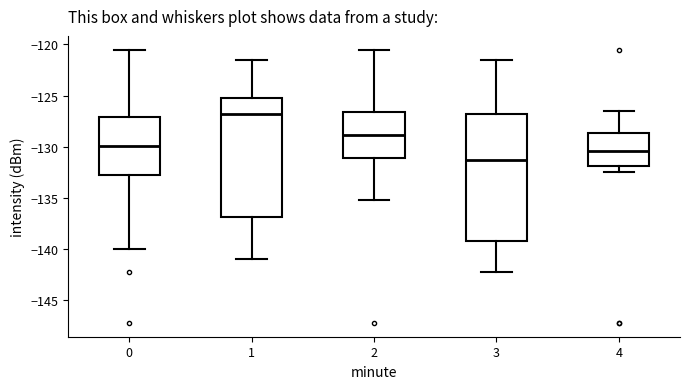

Reading left to right, read every box against the y-axis: the position of its median line, the range the box covers, and the ends of its whiskers. The values are not printed on the chart, so give them approximately, as read against the axis.

0: median -130.0, box -133.0 to -127.0, whiskers -140.0 to -120.5
1: median -127.0, box -137.0 to -125.0, whiskers -141.0 to -121.5
2: median -129.0, box -131.0 to -126.5, whiskers -135.0 to -120.5
3: median -131.5, box -139.0 to -127.0, whiskers -142.5 to -121.5
4: median -130.5, box -132.0 to -128.5, whiskers -132.5 to -126.5